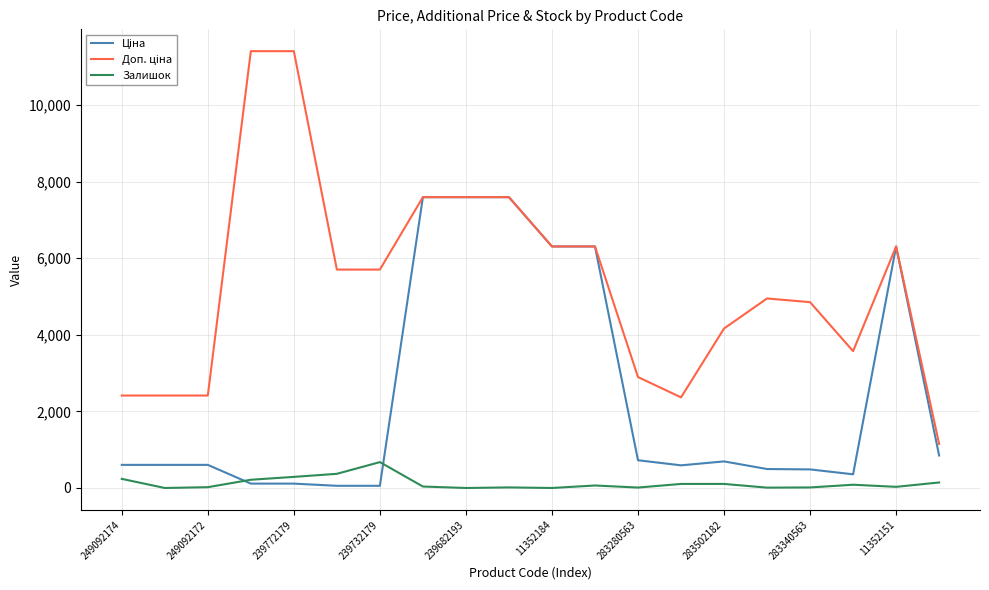

What is the maximum value for Залишок?

676.0